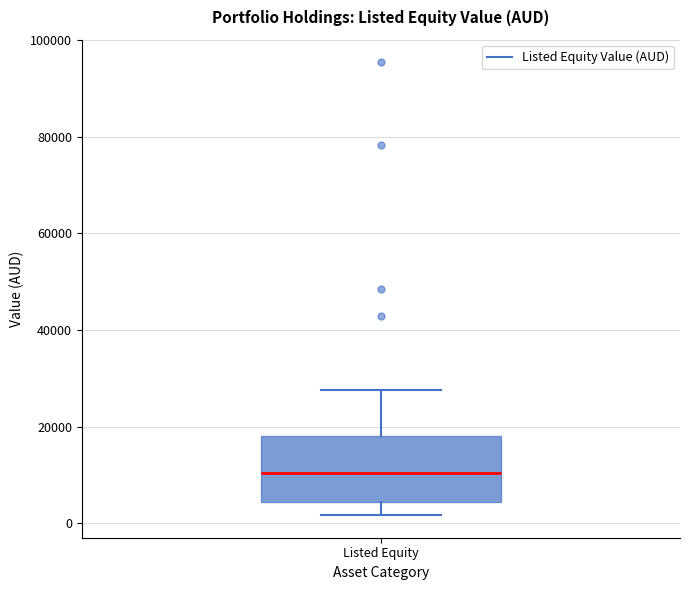

Transcribe this box plot: give where the median line is, the range the box spans, and where the two whiskers end, as read against the y-axis. The values are not printed on the chart, so give them approximately, as read against the axis.

median 10000, box 4000 to 18000, whiskers 2000 to 28000